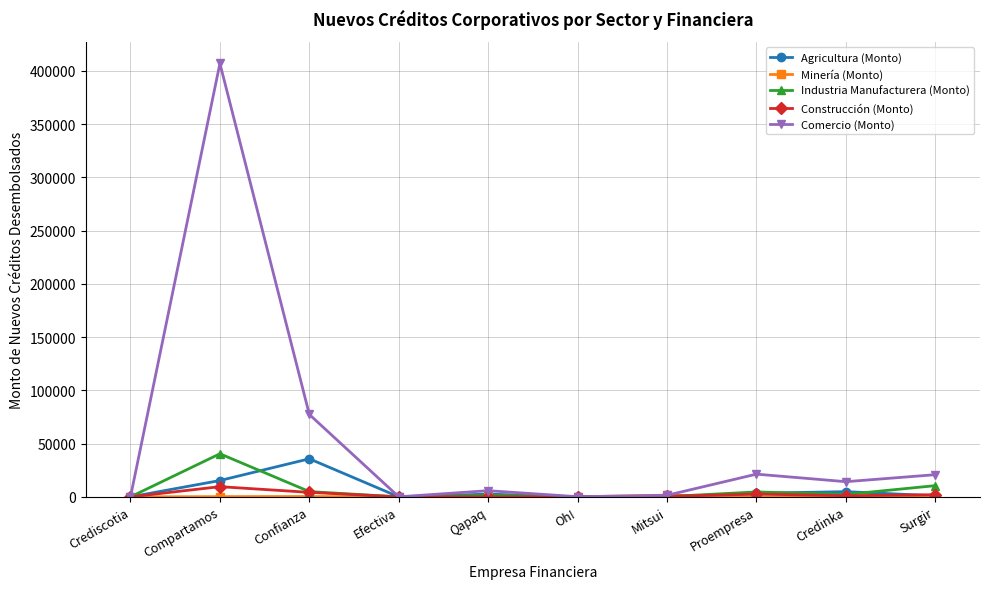

Which series has the widest spread of values?

Comercio (Monto)